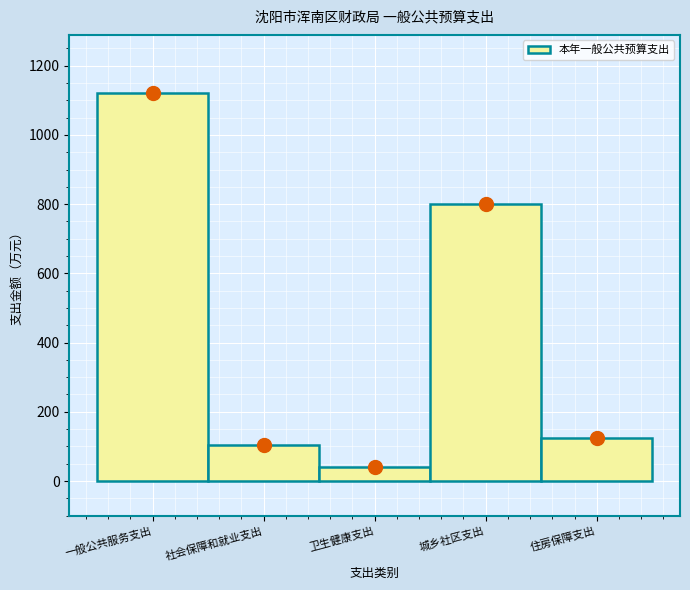

Reading left to right, list all the values displayed in this chart.

一般公共服务支出=1121.1	社会保障和就业支出=104.6	卫生健康支出=41.1	城乡社区支出=800.0	住房保障支出=125.0